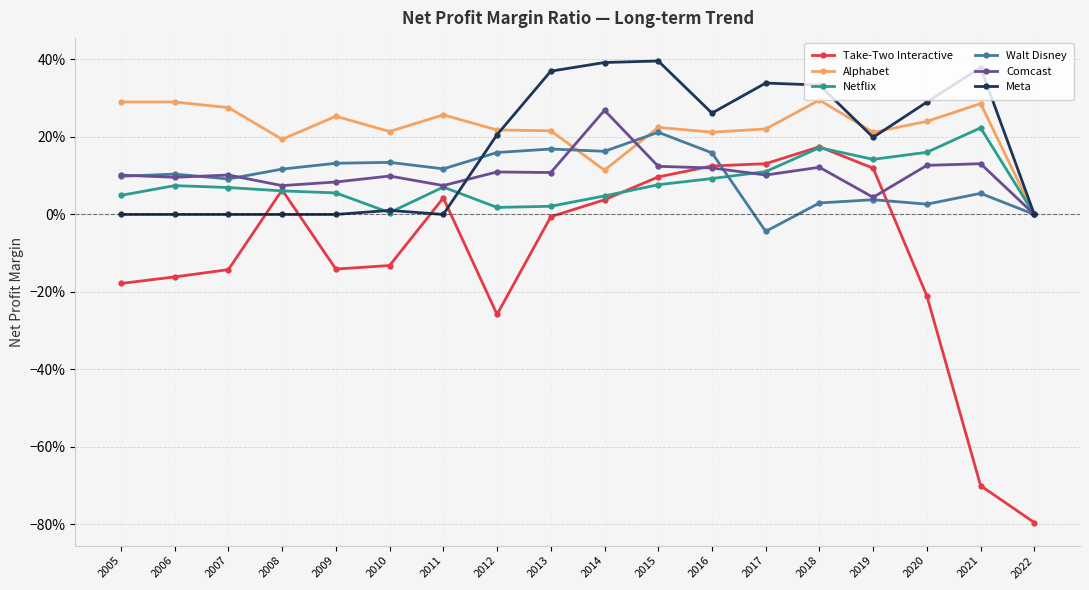

Rank the series by their maximum value, from highest to lowest.

Meta, Alphabet, Comcast, Netflix, Walt Disney, Take-Two Interactive